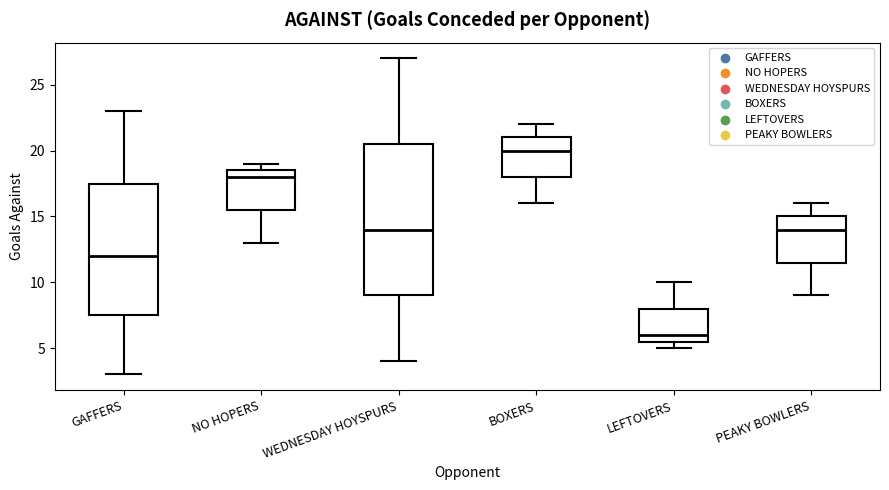

Comparing the boxes themselves (not the whiskers), which one is the tallest?

WEDNESDAY HOYSPURS